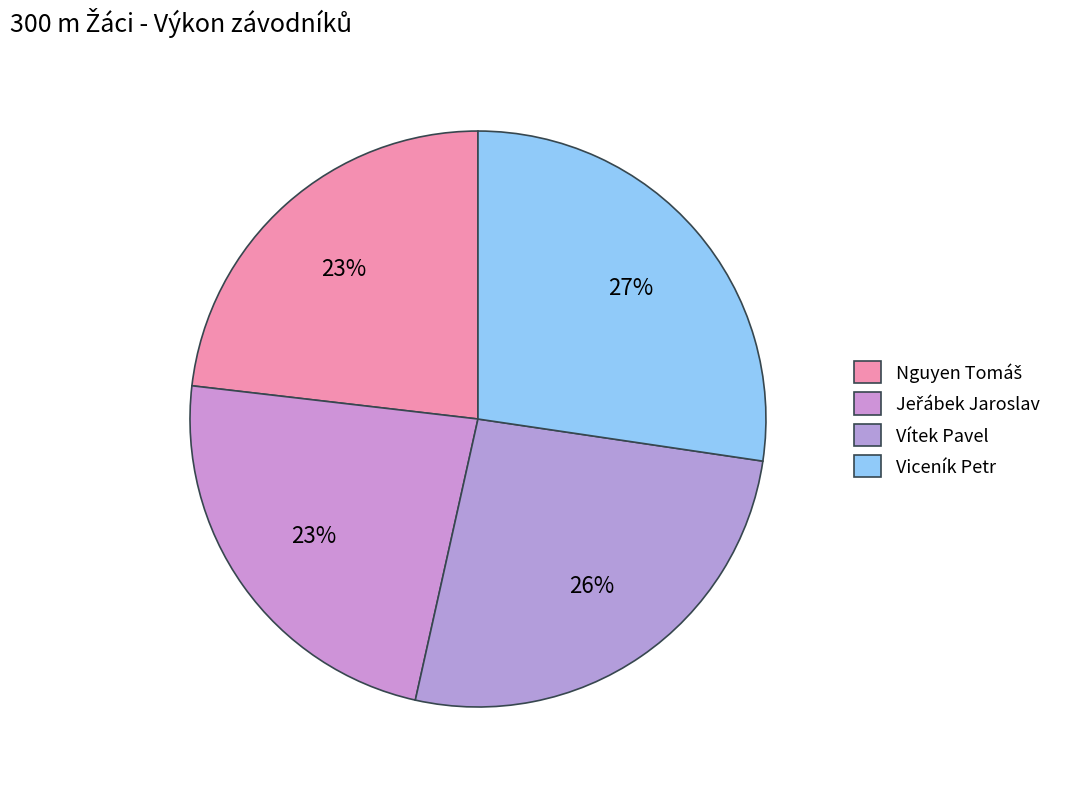

True or false: Viceník Petr accounts for 36% of the total.

False